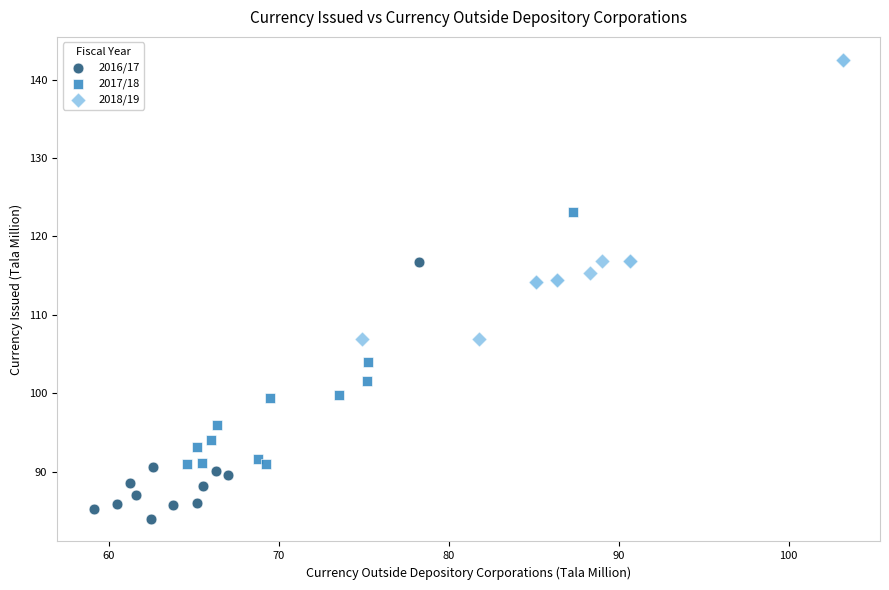

Which series has the largest Y range (max minus min)?

2018/19